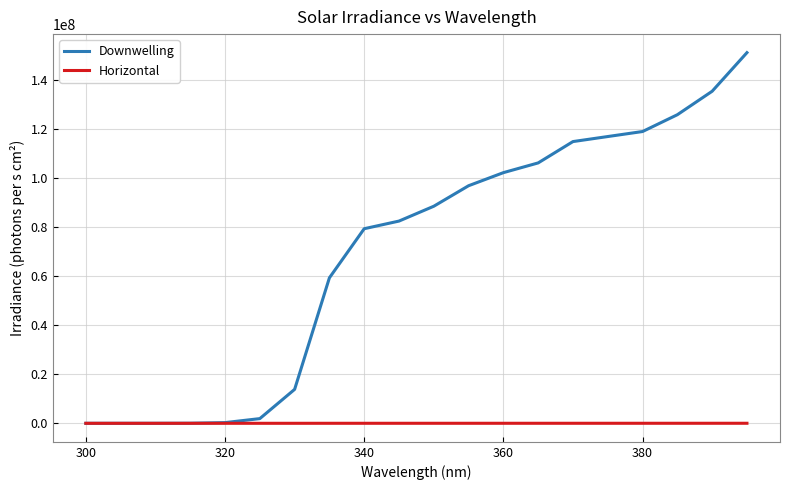

Which series has the largest total across all categories?

Downwelling